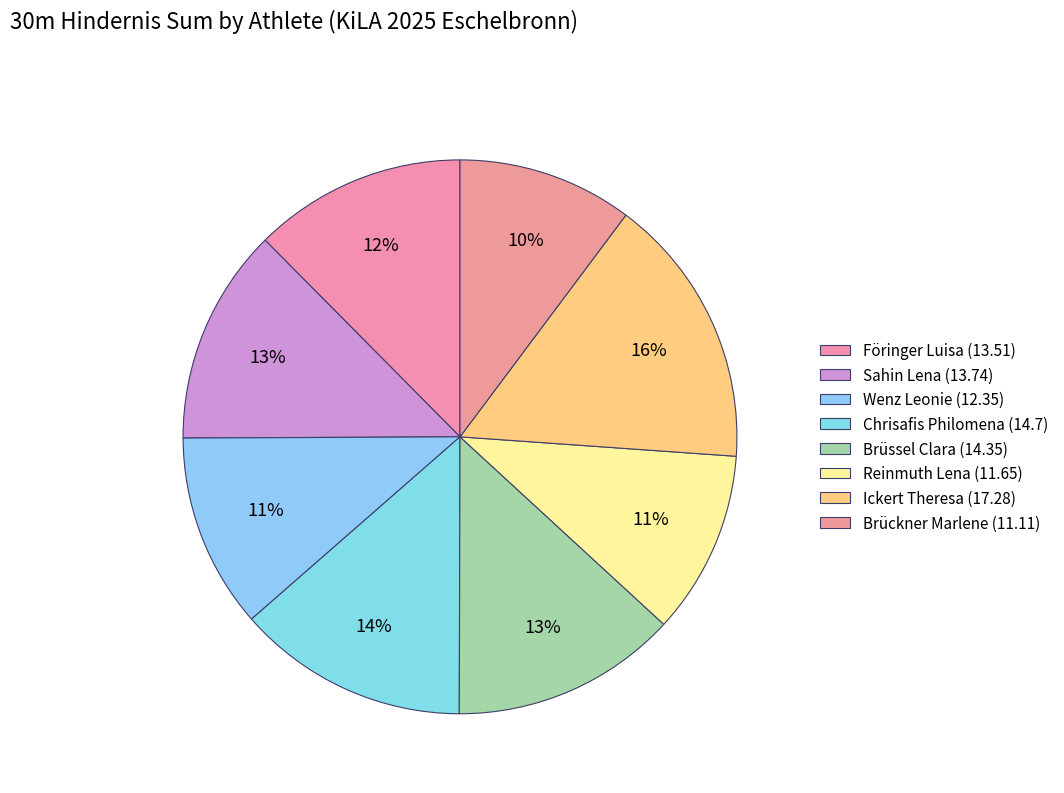

To the nearest percent, what is the average slice percentage?

12%